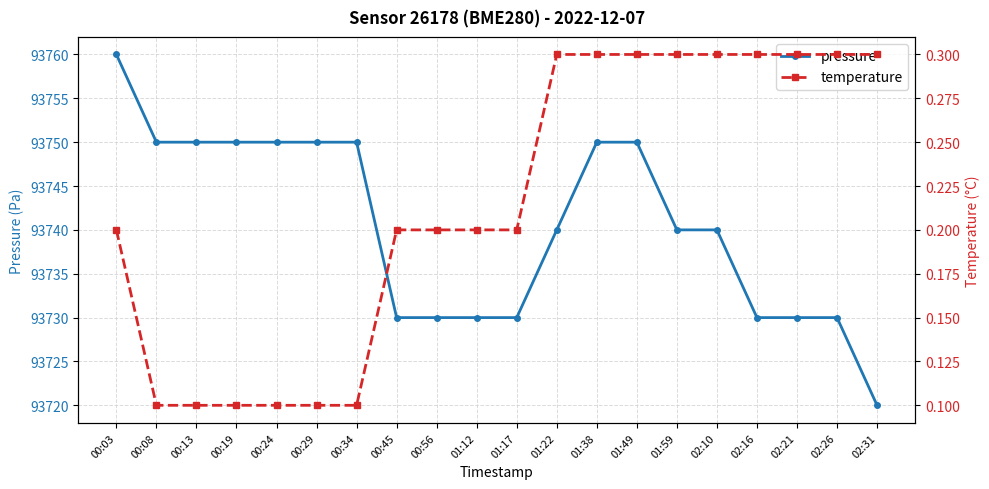

Reading left to right, transcribe all the data shown in this chart.

pressure: 93760.0	93750.0	93750.0	93750.0	93750.0	93750.0	93750.0	93730.0	93730.0	93730.0	93730.0	93740.0	93750.0	93750.0	93740.0	93740.0	93730.0	93730.0	93730.0	93720.0
temperature: 0.2	0.1	0.1	0.1	0.1	0.1	0.1	0.2	0.2	0.2	0.2	0.3	0.3	0.3	0.3	0.3	0.3	0.3	0.3	0.3